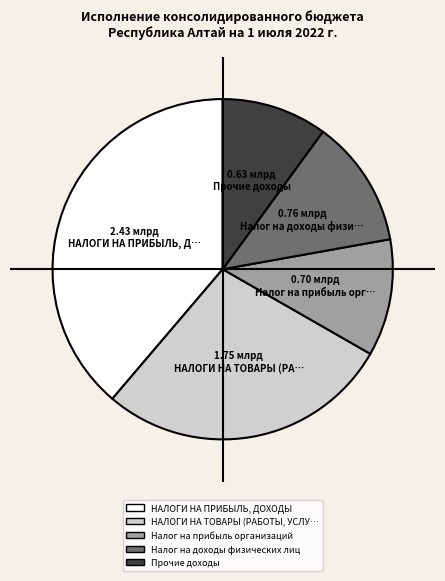

Does any single category account for the majority?

No